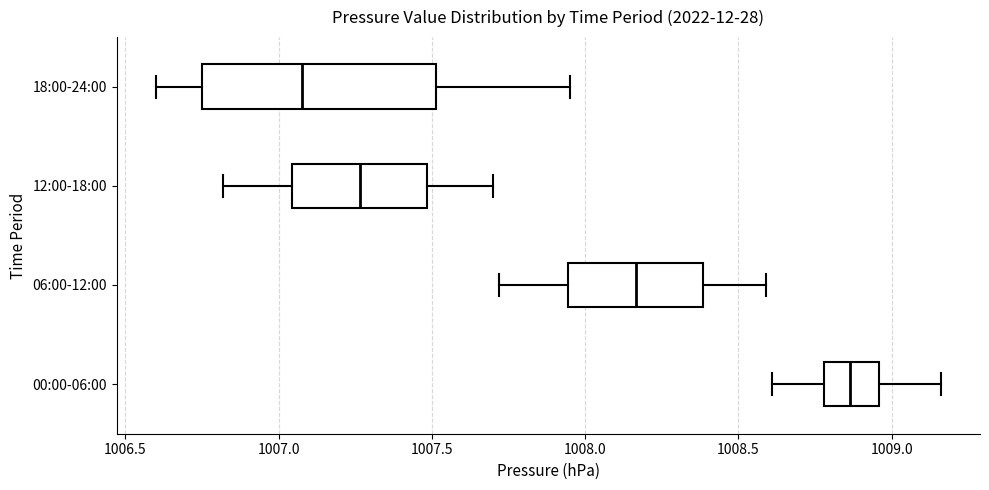

Where is the left edge of the box for 12:00-18:00 on the x-axis? The values are not printed on the chart, so give them approximately, as read against the axis.

1007.05